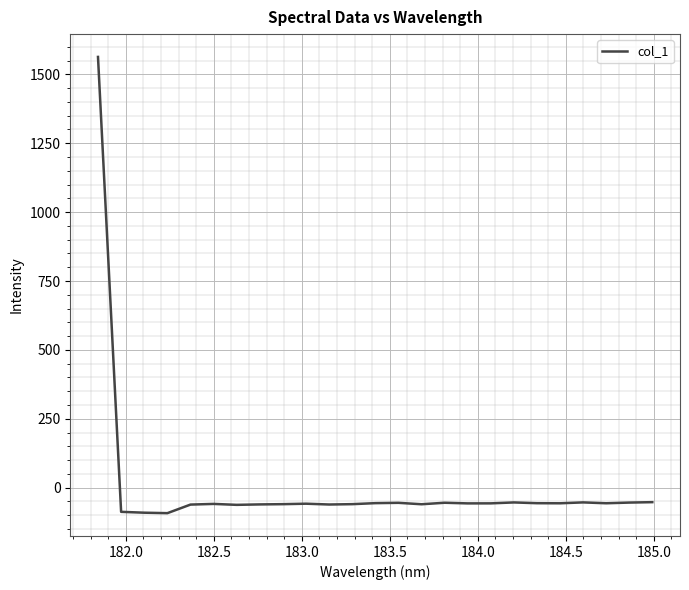

What is the greatest value displayed?

1563.4